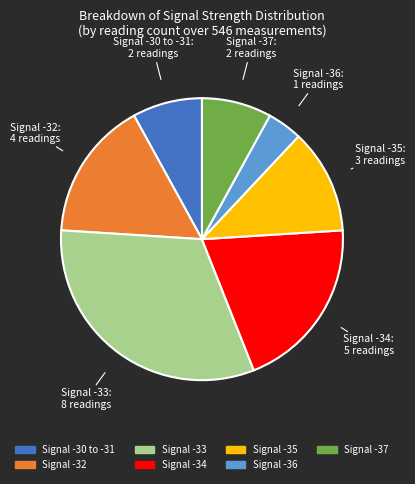

Does any single category account for the majority?

No